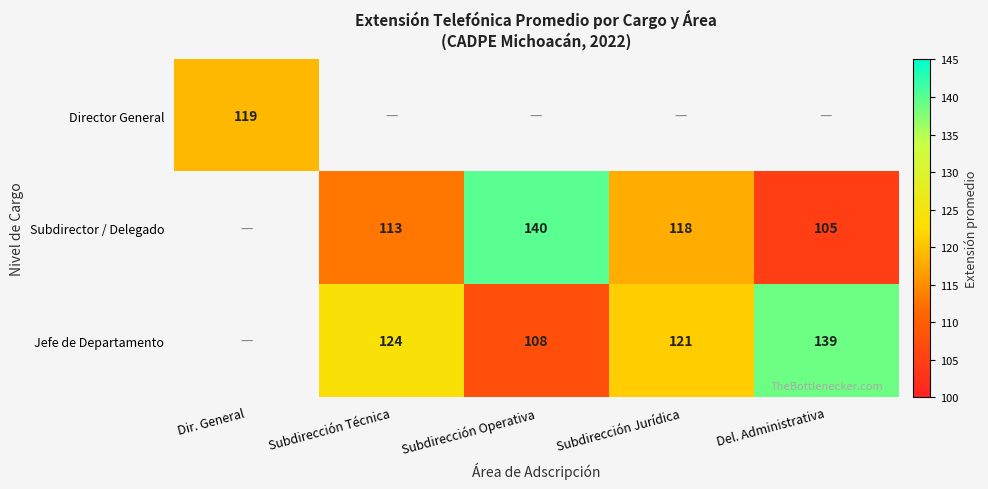

The value of Subdirector / Delegado at Subdirección Técnica is 78. True or false?

False